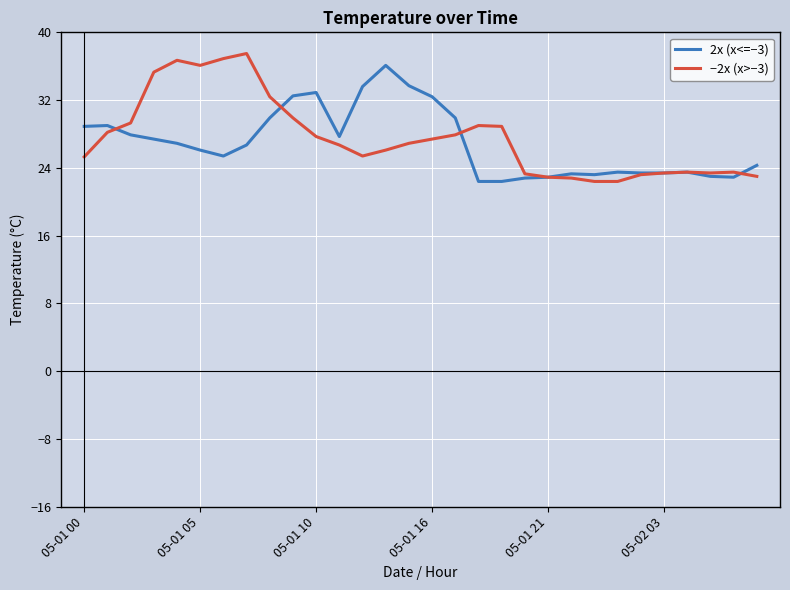

What is the smallest value displayed?

22.4